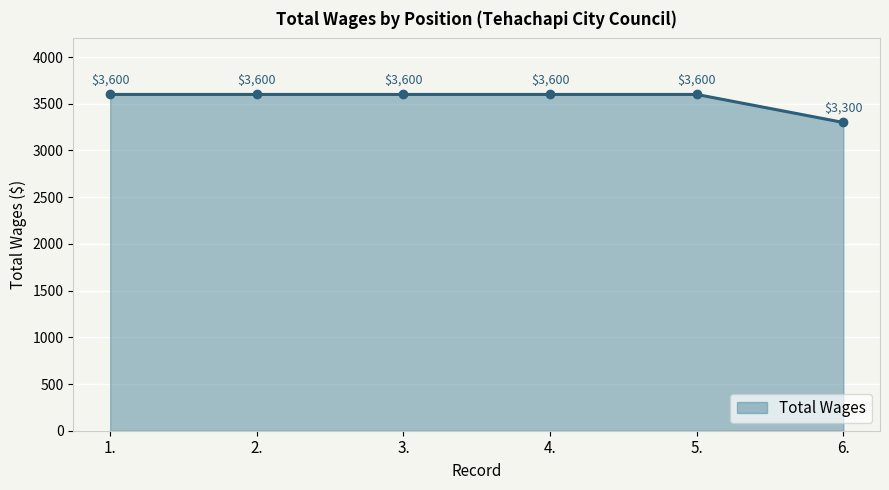

What is the difference between the maximum and minimum values?

300